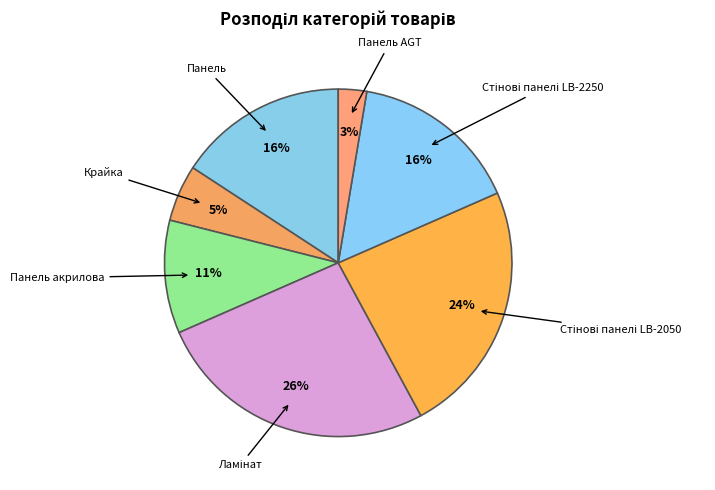

Is it true that Панель is 3% of the pie?

False